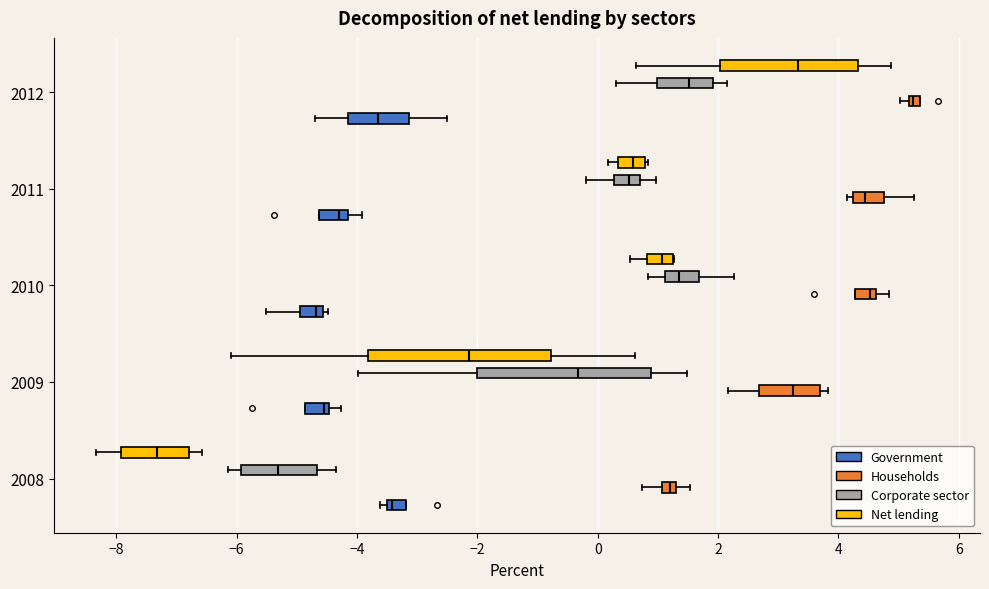

Which box's median line is the furthest to the left?

2008 (Net lending)